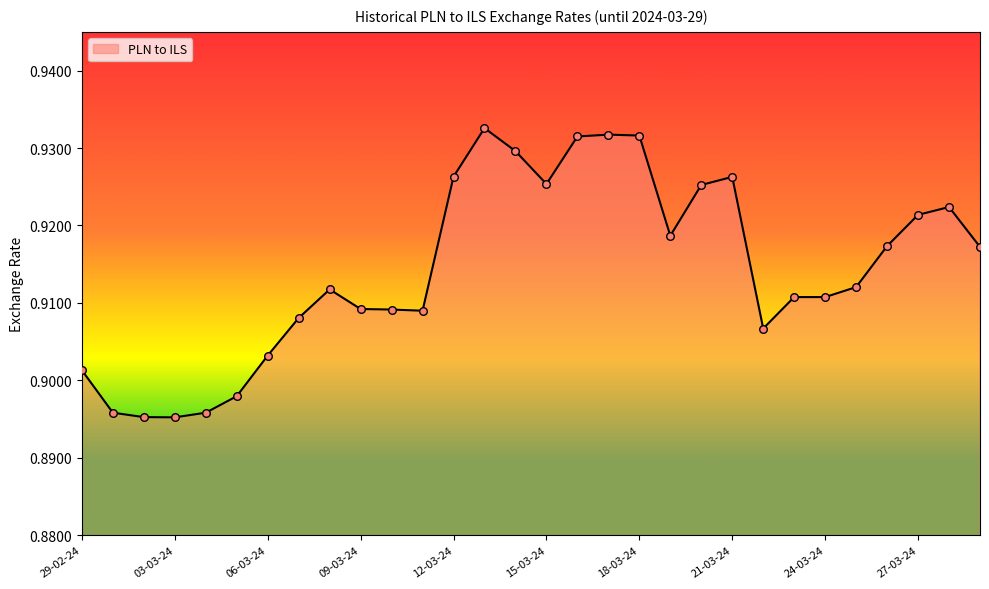

Is this an area chart (filled region under the line)?

Yes